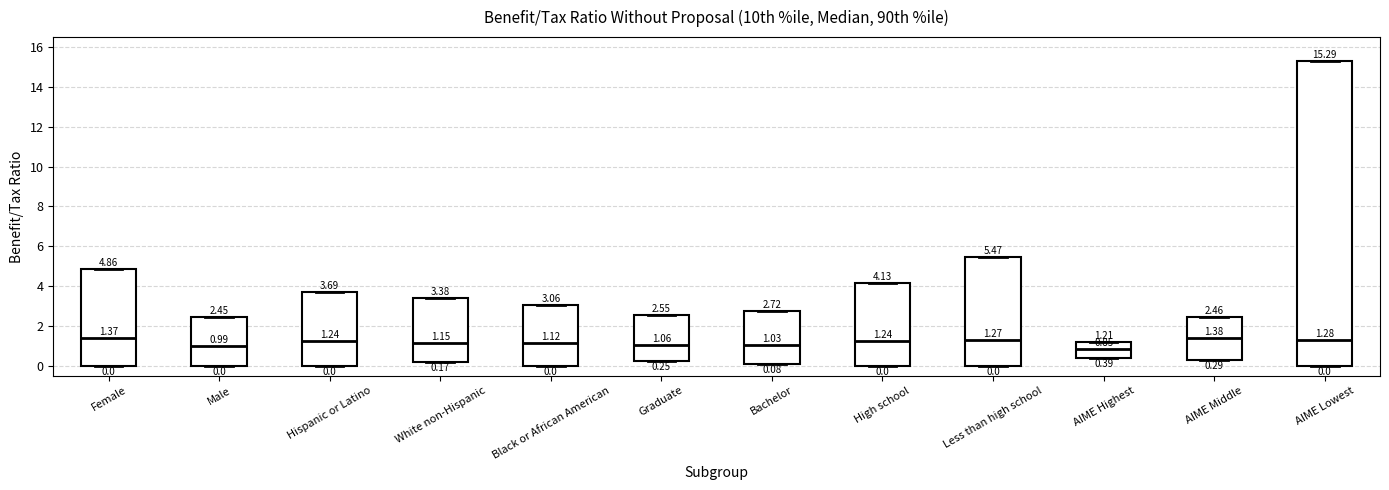

Which box is the tallest, from its lower edge to its upper edge?

AIME Lowest